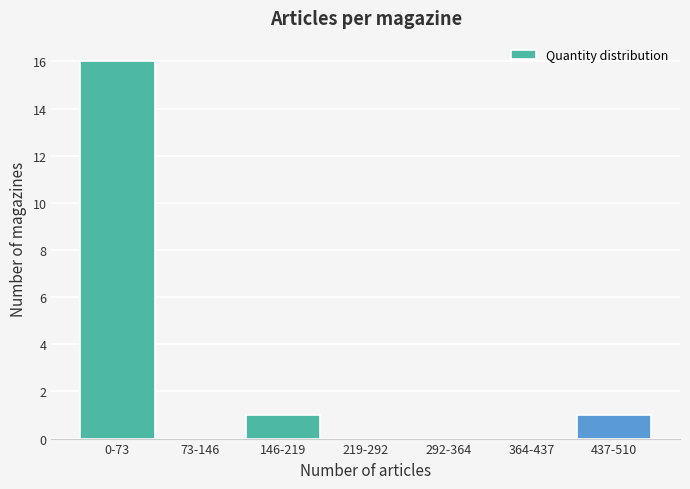

Reading left to right, extract all data points from this chart.

0-73=16	73-146=0	146-219=1	219-292=0	292-364=0	364-437=0	437-510=1